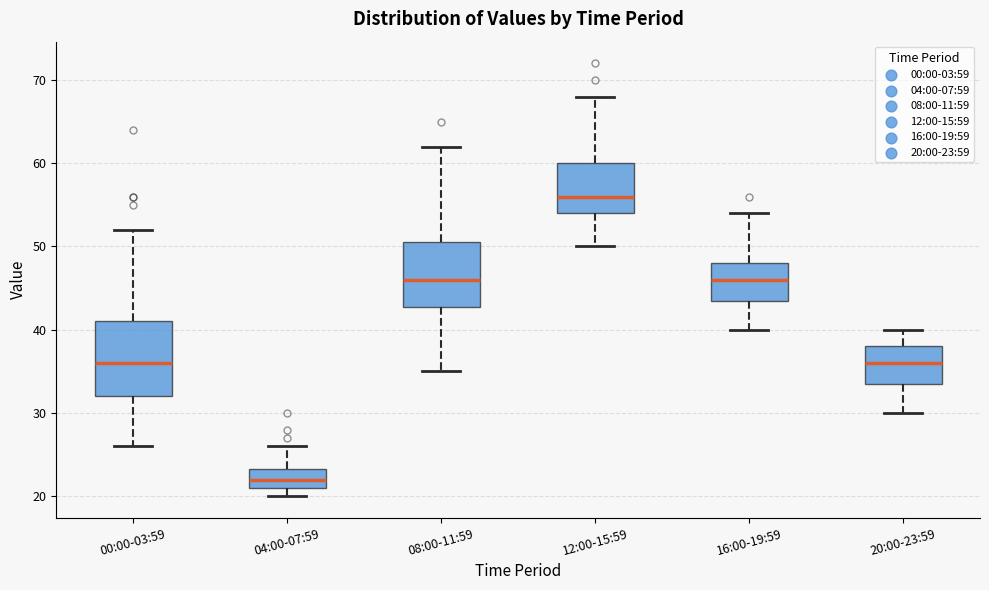

Which box's median line is the lowest?

04:00-07:59